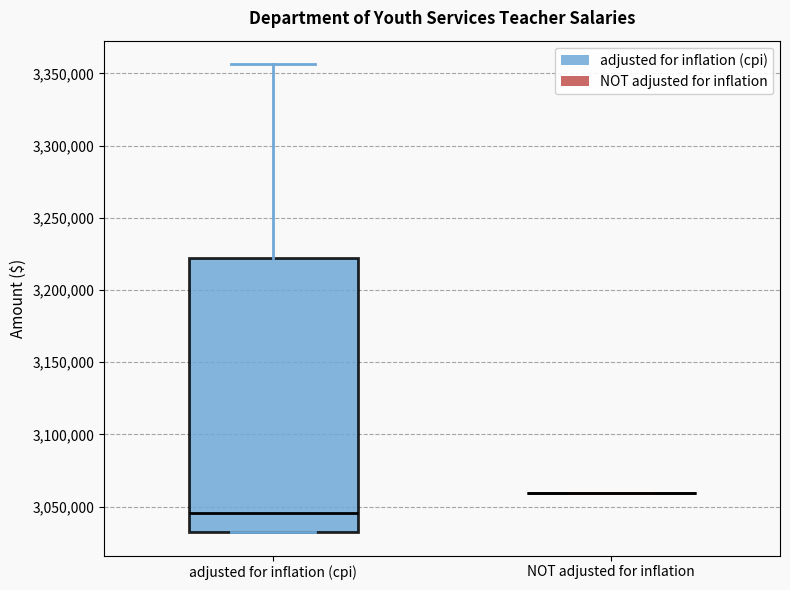

Which box is the tallest, from its lower edge to its upper edge?

adjusted for inflation (cpi)